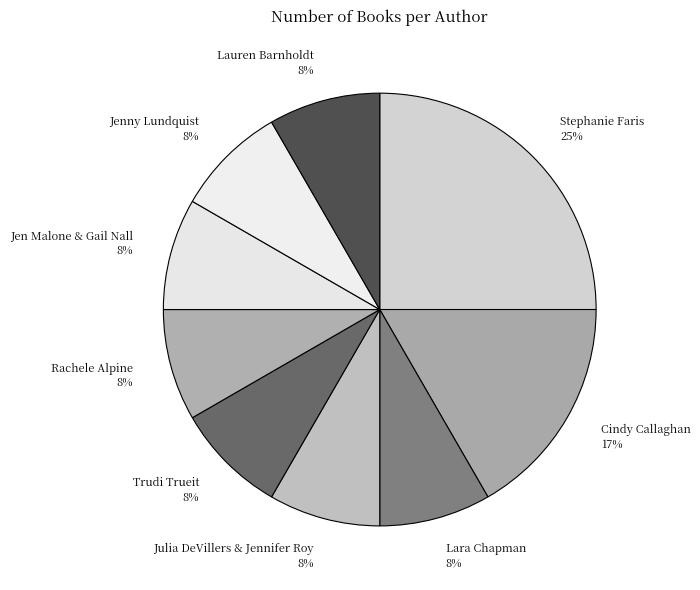

To the nearest percent, what percentage of the pie is Cindy Callaghan?

17%